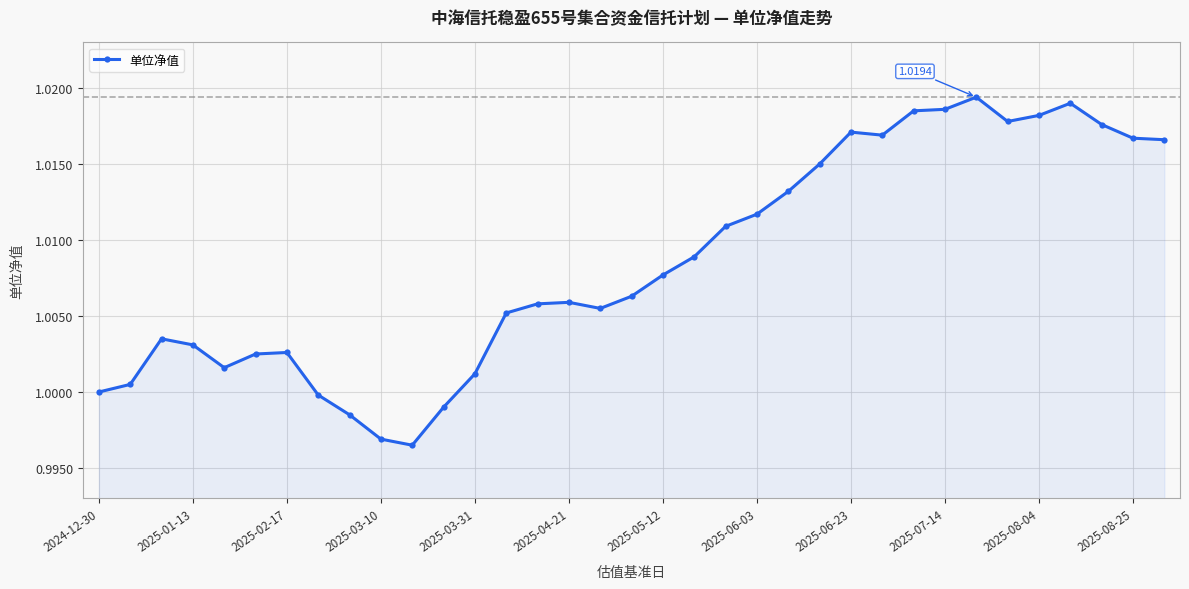

What is the sum of all values?

35.3